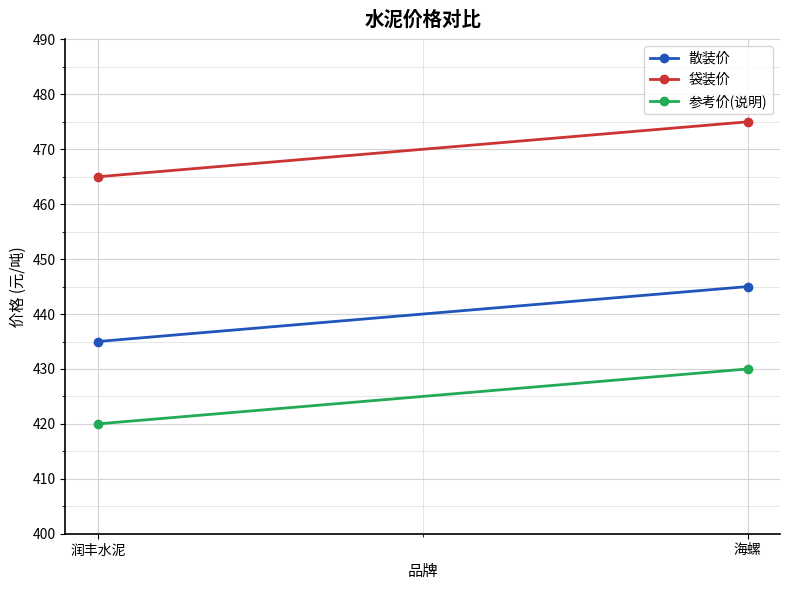

Between 海螺 and 润丰水泥, which is larger?

海螺